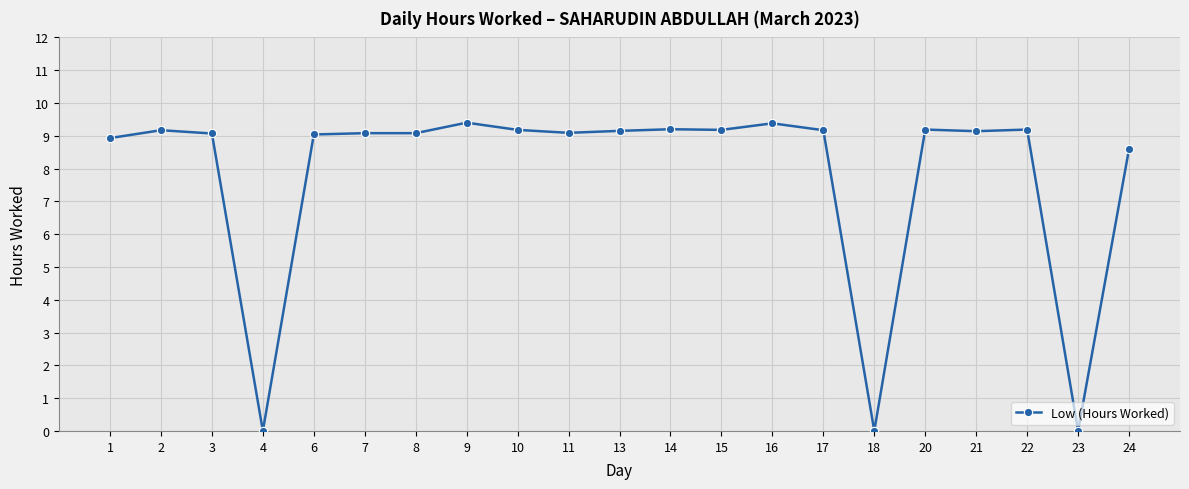

True or false: the data has more than 2 interior local peaks.

True